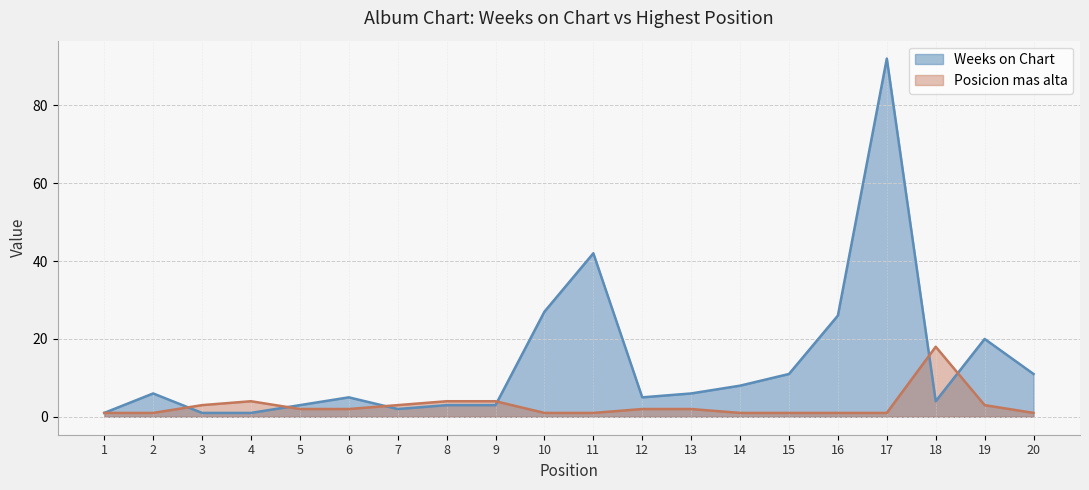

Count the number of categories in the chart.

20